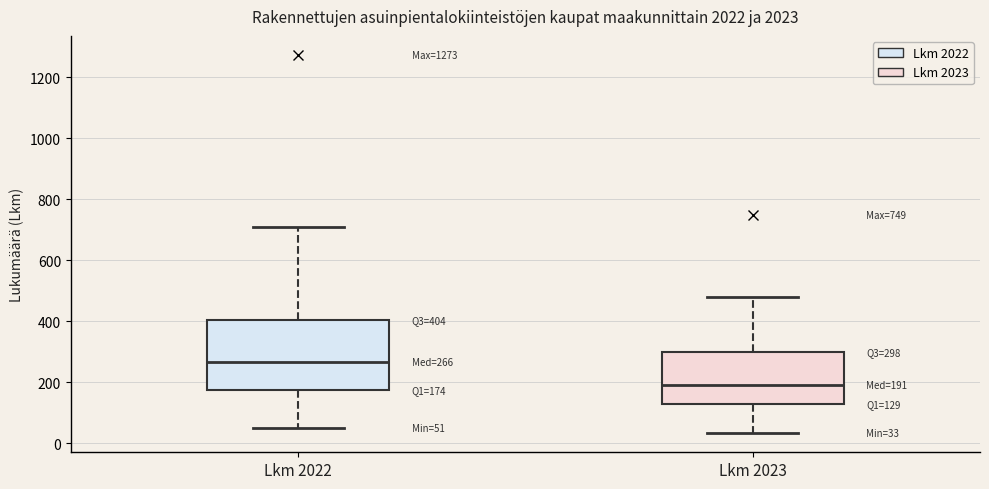

Which box has the lowest median line?

Lkm 2023